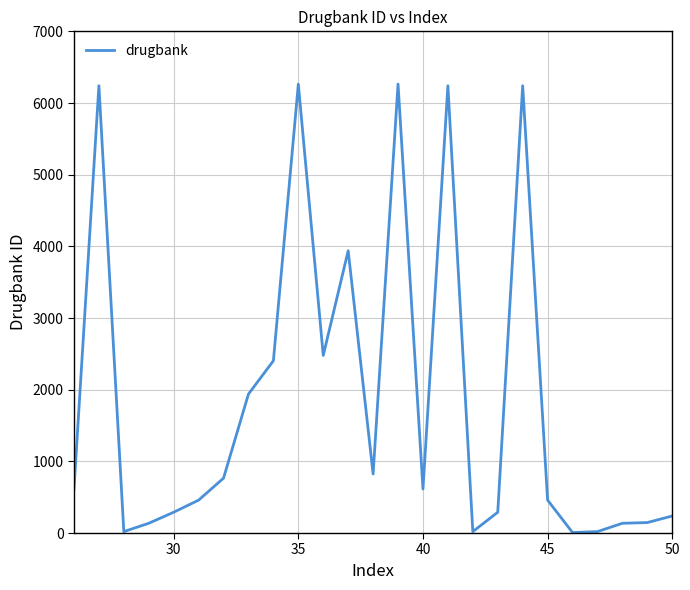

What is the maximum value shown in the chart?

6264